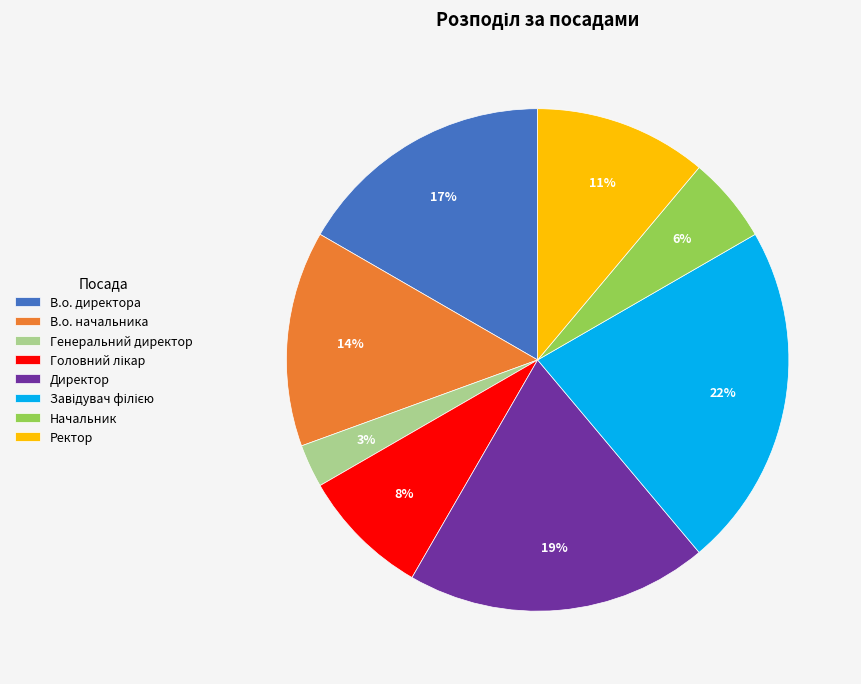

Is Директор the majority of the pie?

No